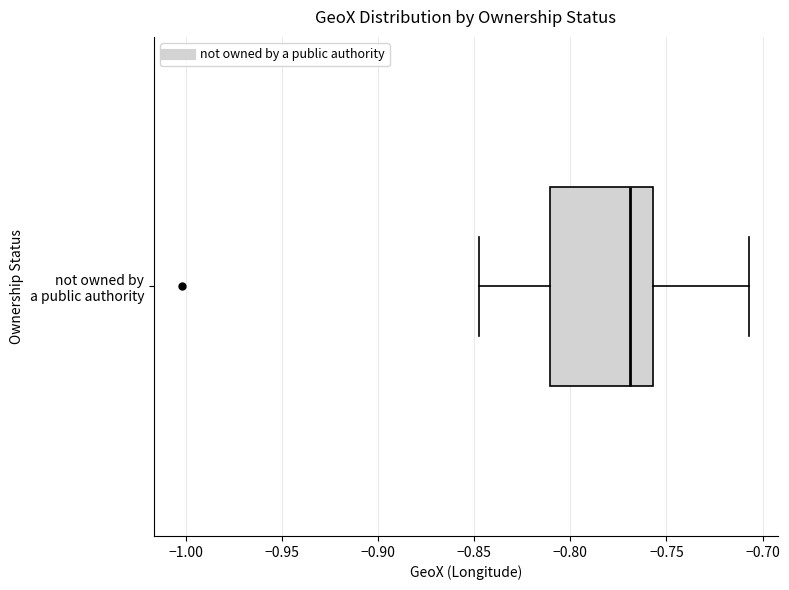

Where does the left whisker of the box for not owned by a public authority end on the x-axis? The values are not printed on the chart, so give them approximately, as read against the axis.

-0.845